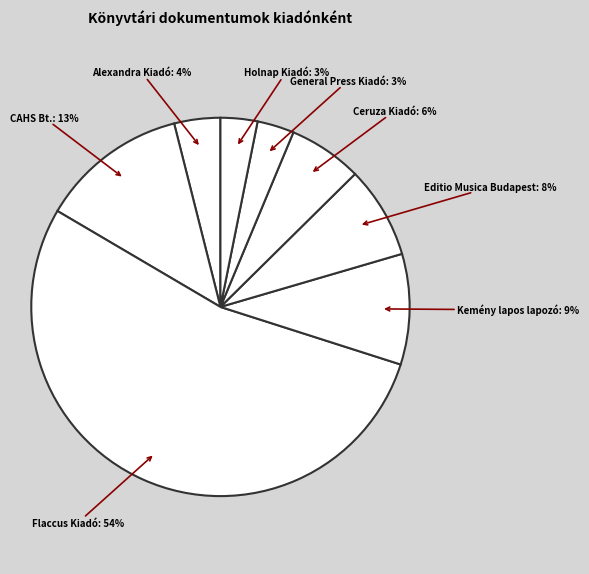

Is there any slice that represents more than half of the pie?

Yes